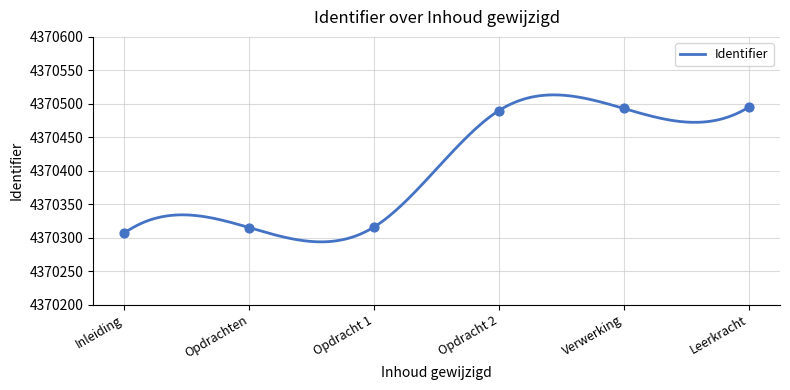

What is the lowest value of the Identifier series?

4370293.7